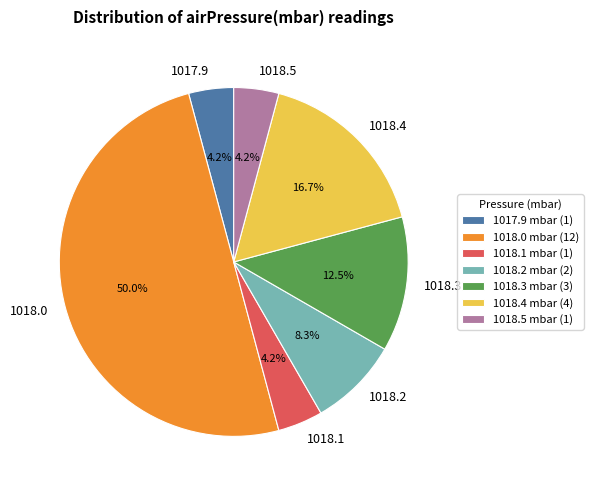

Combined, what portion of the pie is 1018.2 and 1017.9?

12.5%